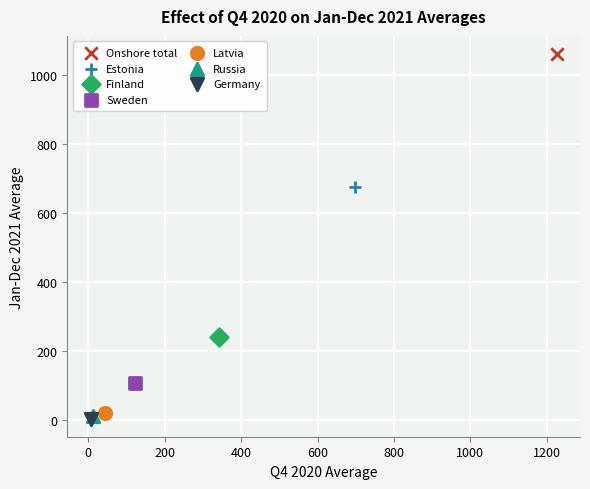

What are all the series names shown in the legend?

Onshore total, Estonia, Finland, Sweden, Latvia, Russia, Germany